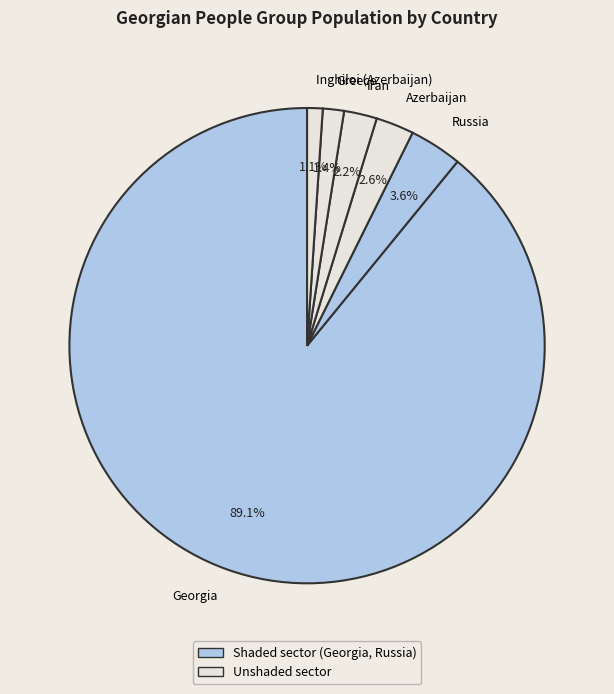

What portion of the pie excludes Inghiloi (Azerbaijan)?

98.9%